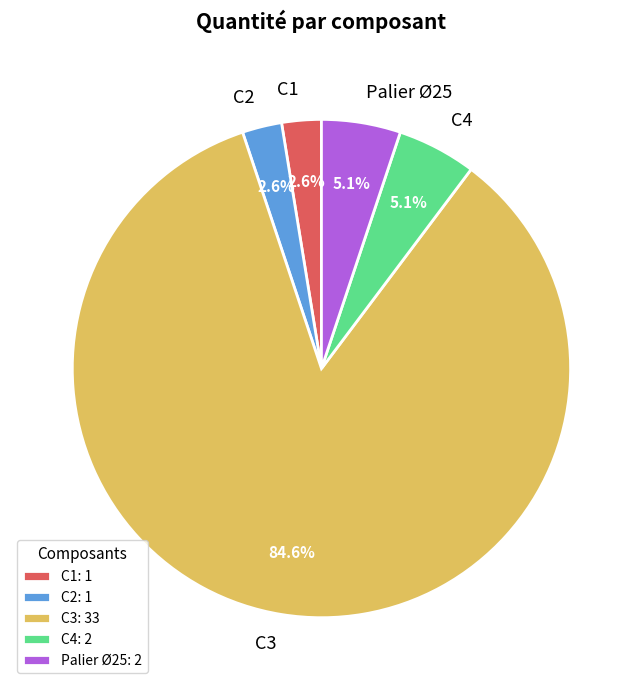

To the nearest percent, what portion does C3 represent?

85%